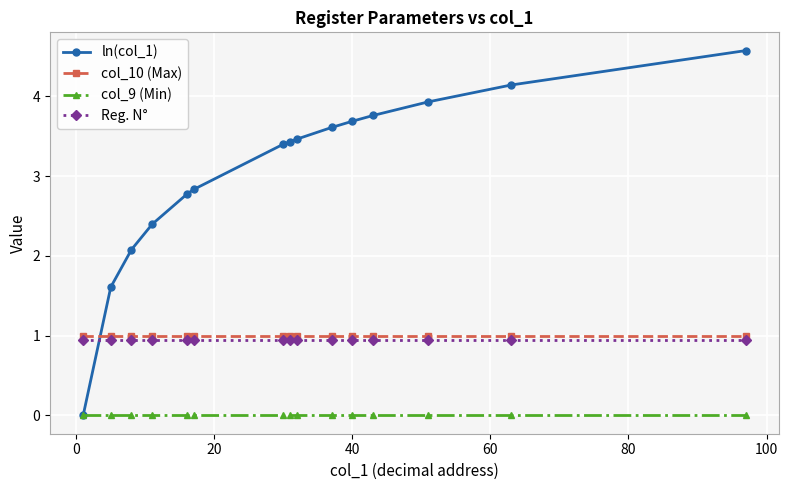

At how many categories does at least one series exceed 2?

13